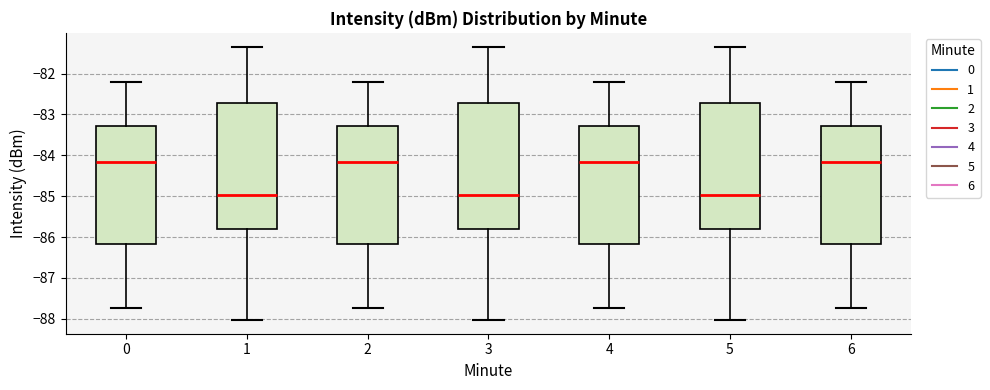

Reading left to right, transcribe this box plot: for each box, give where its median line is, the range the box spans, and where its two whiskers end, as read against the y-axis. The values are not printed on the chart, so give them approximately, as read against the axis.

0: median -84.2, box -86.2 to -83.3, whiskers -87.7 to -82.2
1: median -85.0, box -85.8 to -82.7, whiskers -88.0 to -81.3
2: median -84.2, box -86.2 to -83.3, whiskers -87.7 to -82.2
3: median -85.0, box -85.8 to -82.7, whiskers -88.0 to -81.3
4: median -84.2, box -86.2 to -83.3, whiskers -87.7 to -82.2
5: median -85.0, box -85.8 to -82.7, whiskers -88.0 to -81.3
6: median -84.2, box -86.2 to -83.3, whiskers -87.7 to -82.2